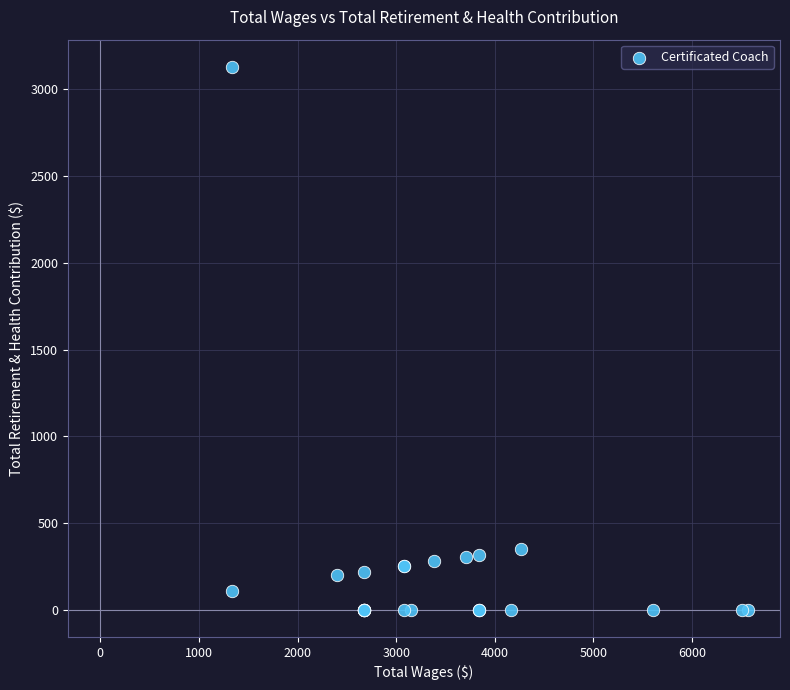

What Y value in the scatter plot is closest to 1565?

352